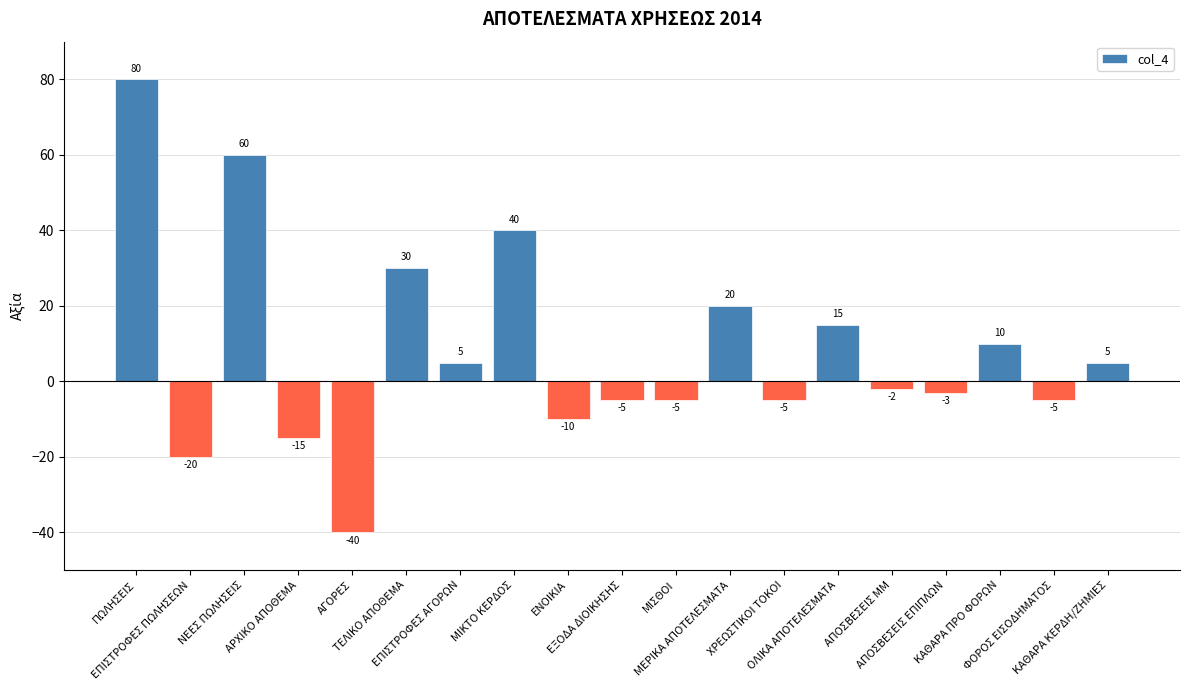

Where does the data first go above -2?

ΠΩΛΗΣΕΙΣ